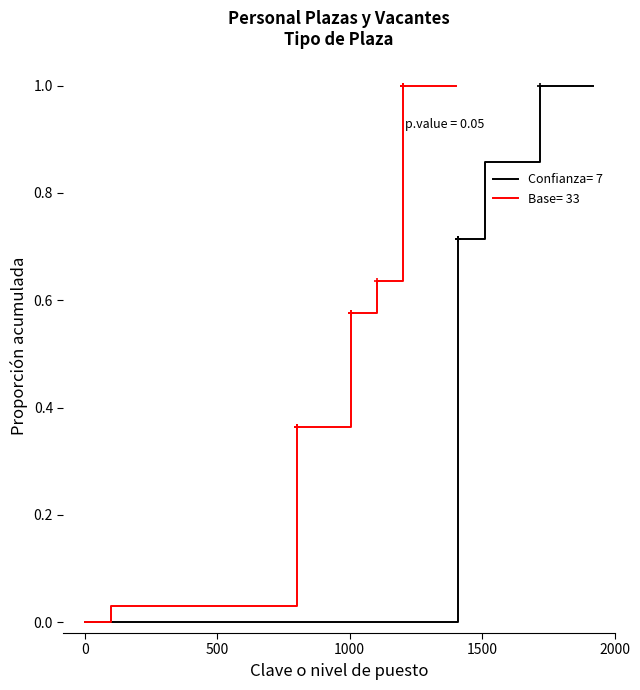

Is this an area chart (filled region under the line)?

No